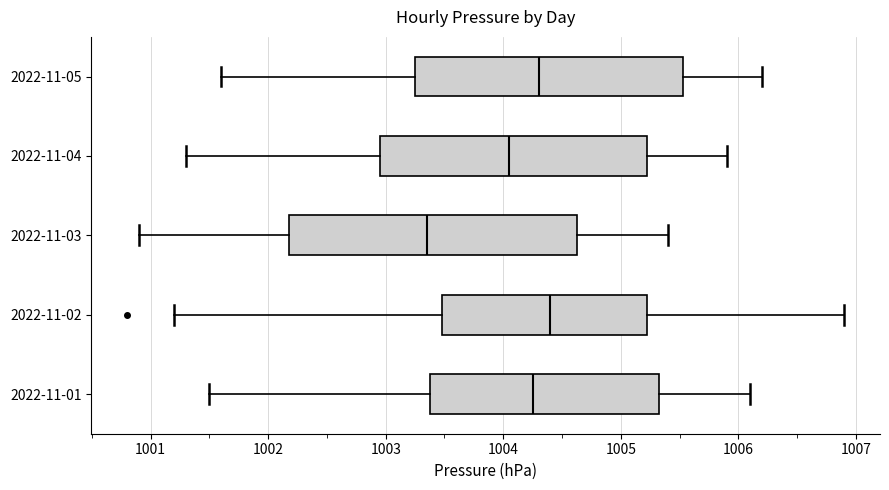

Which box has the furthest to the right median line?

2022-11-02